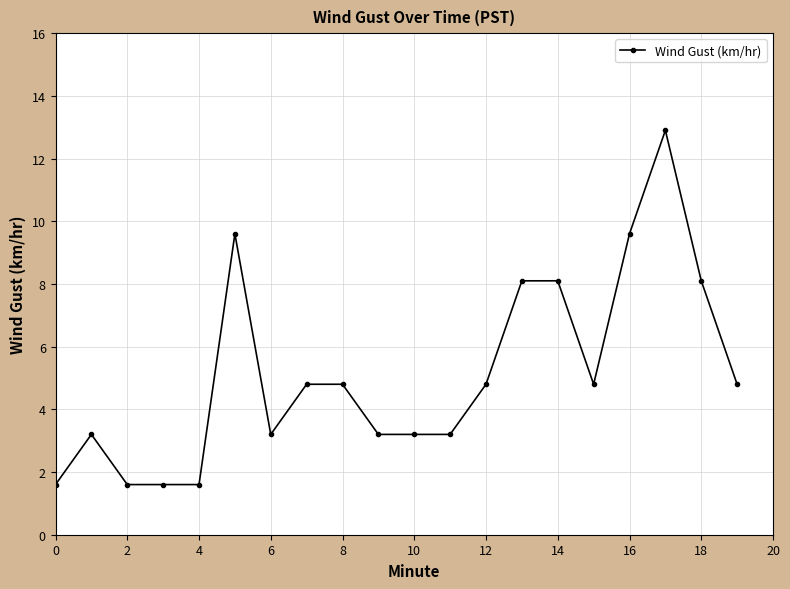

What is the value of the 13th point from the left?

4.8